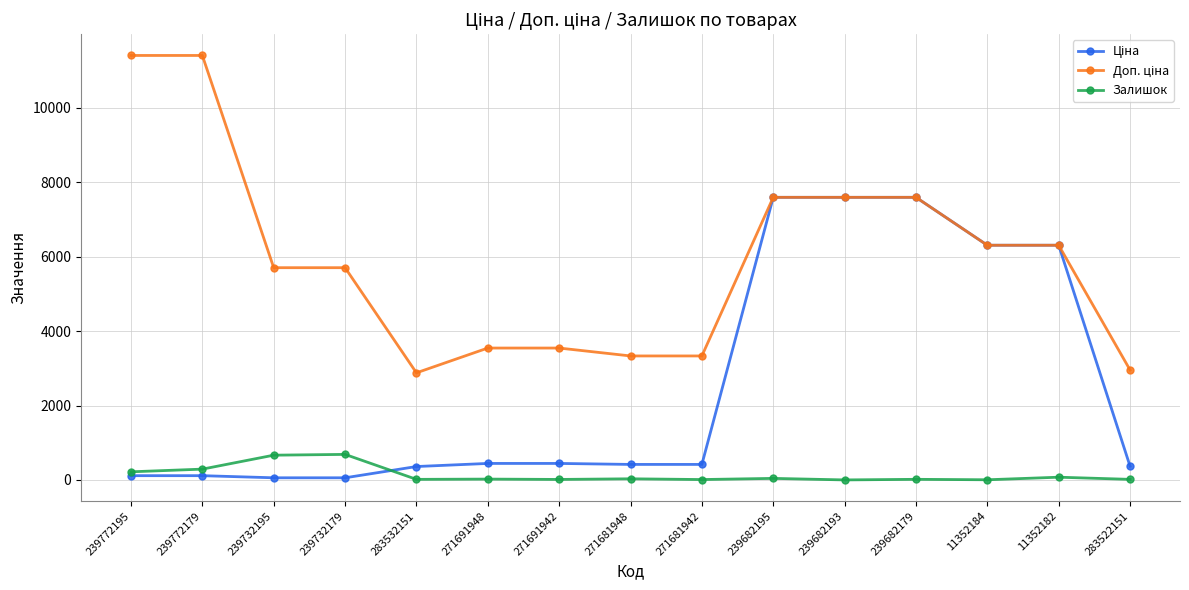

What is the greatest value displayed?

11410.0